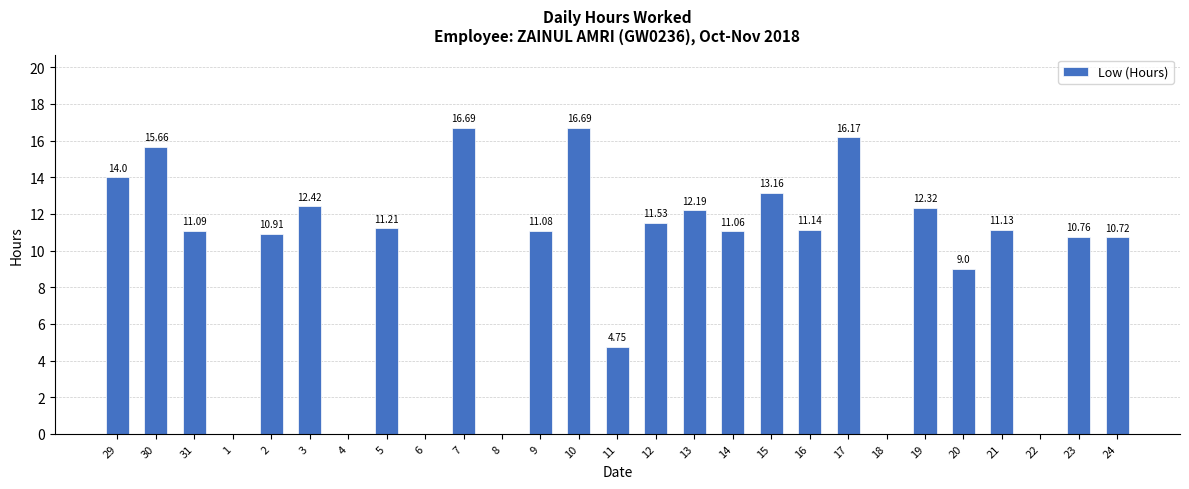

How many data points are above 11?

16